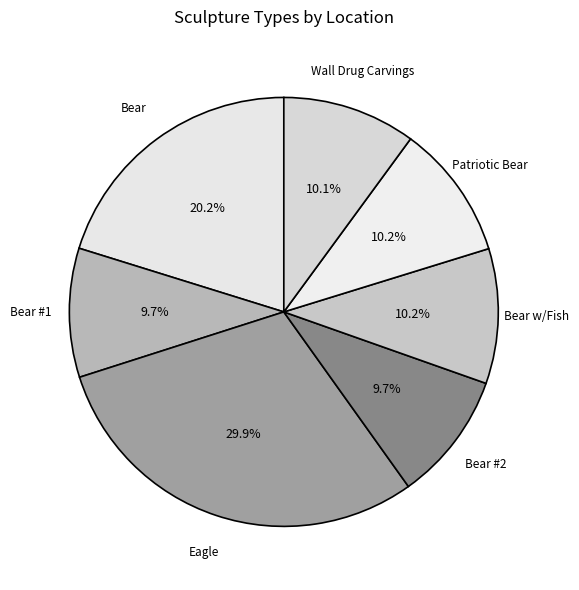

True or false: Patriotic Bear accounts for 20% of the total.

False